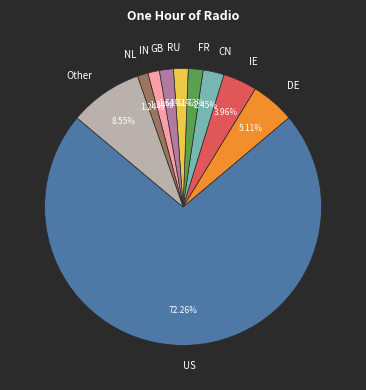

What is the largest slice in the pie chart?

US